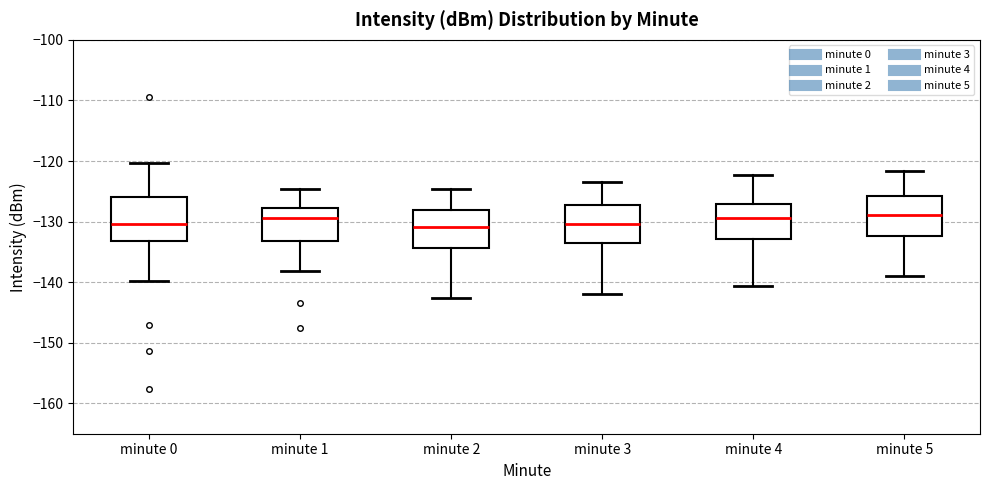

Reading left to right, transcribe this box plot: for each box, give where its median line is, the range the box spans, and where its two whiskers end, as read against the y-axis. The values are not printed on the chart, so give them approximately, as read against the axis.

minute 0: median -130, box -133 to -126, whiskers -140 to -120
minute 1: median -129, box -133 to -128, whiskers -138 to -125
minute 2: median -131, box -134 to -128, whiskers -143 to -125
minute 3: median -130, box -134 to -127, whiskers -142 to -123
minute 4: median -129, box -133 to -127, whiskers -141 to -122
minute 5: median -129, box -132 to -126, whiskers -139 to -122